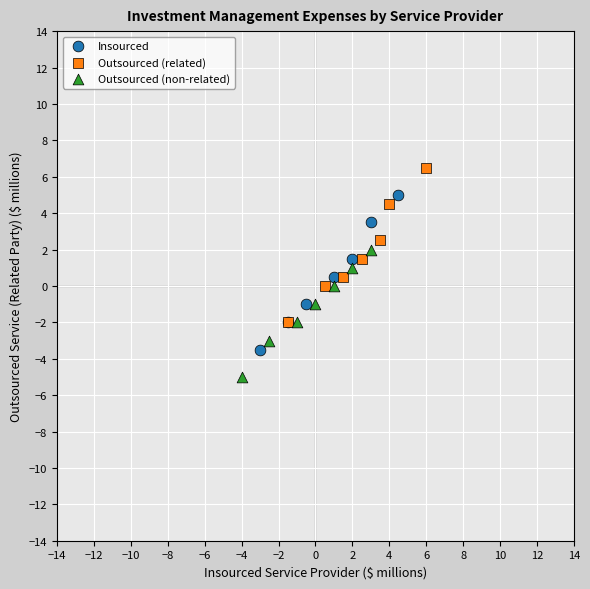

Which series contains the highest Y value?

Outsourced (related)